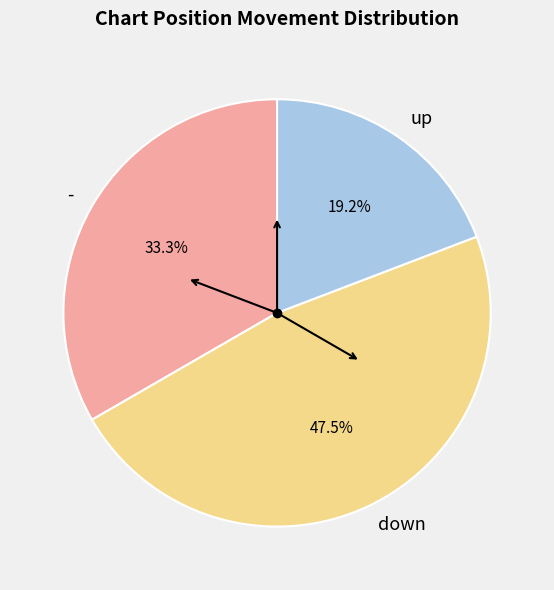

What is the ratio of the value at down to the value at -?

1.4